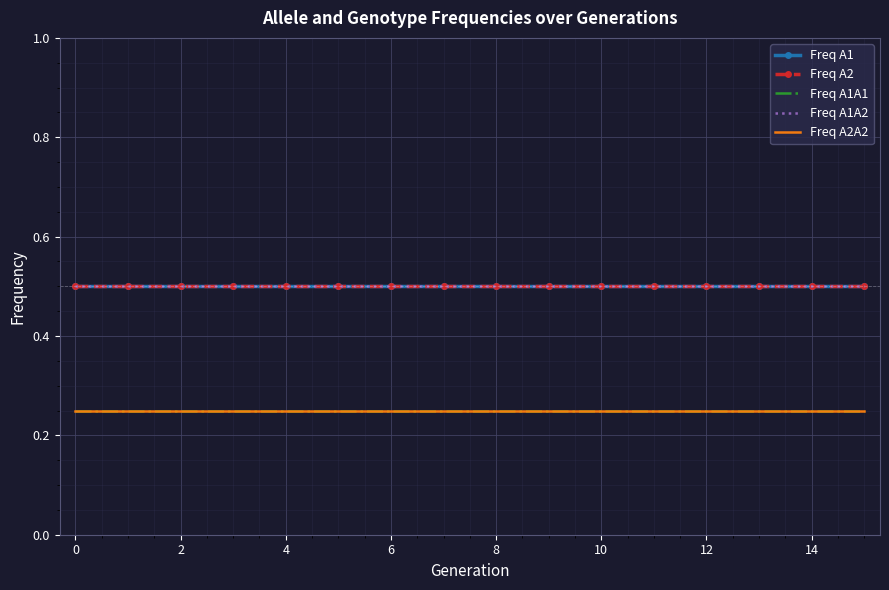

True or false: Freq A1A1 and Freq A1A2 cross at least once.

False